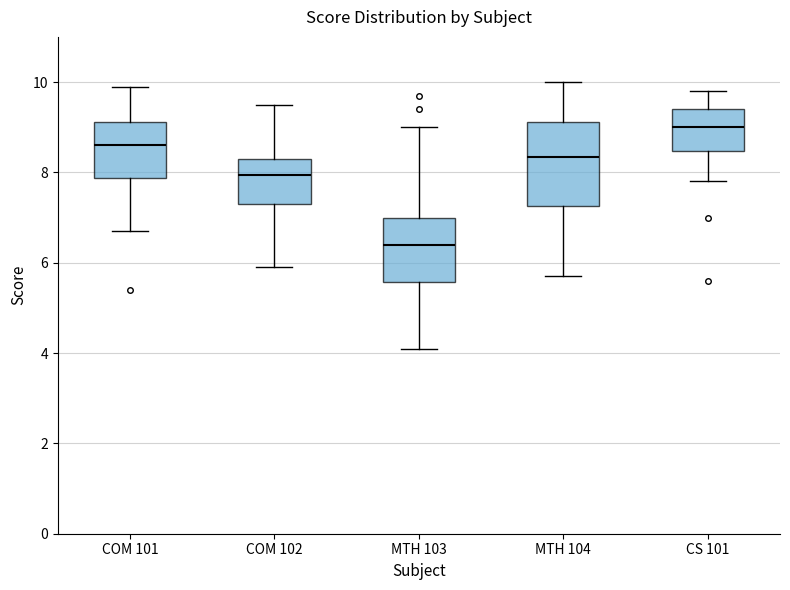

Which box has the lowest median line?

MTH 103